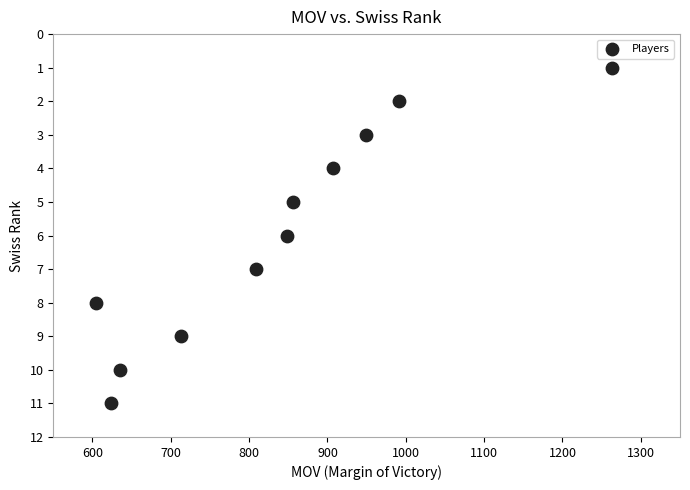

What is the range of X values (max minus min)?

658